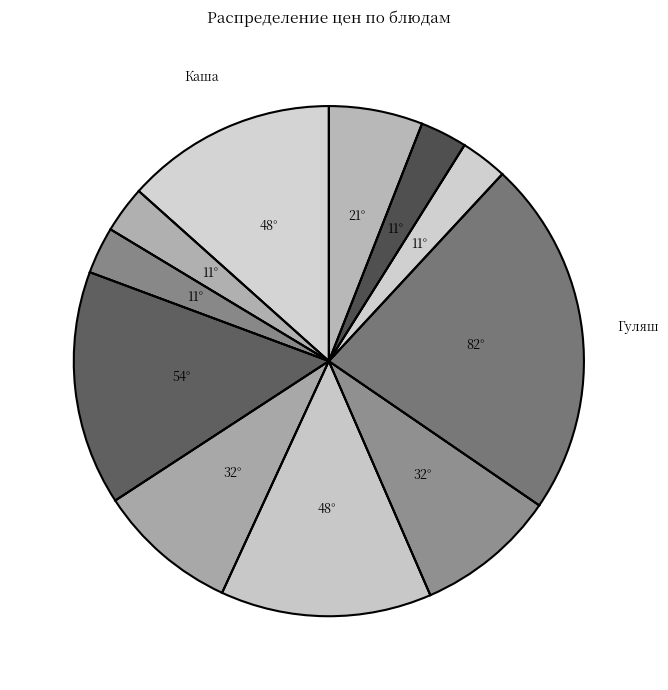

How many segments does this pie chart have?

11